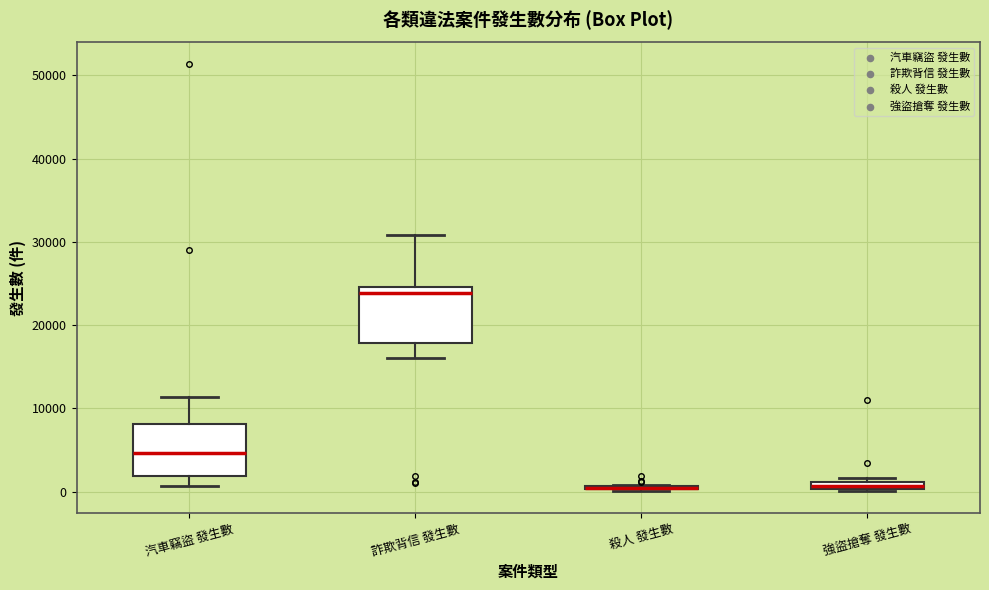

Where does the median line of the box for 汽車竊盜 發生數 sit on the y-axis? The values are not printed on the chart, so give them approximately, as read against the axis.

5000